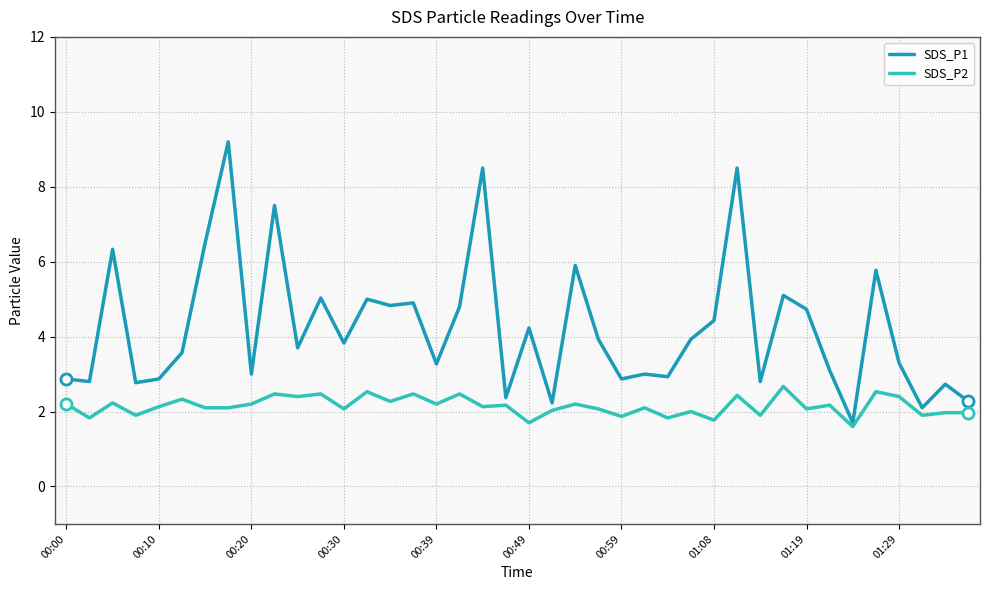

List the series in order of their overall mean, highest first.

SDS_P1, SDS_P2